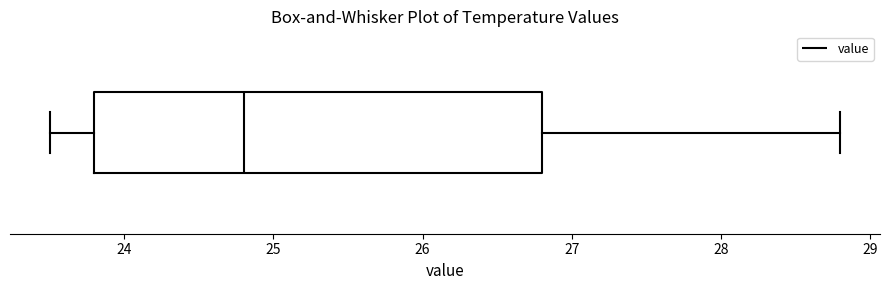

Where is the left edge of the box on the x-axis? The values are not printed on the chart, so give them approximately, as read against the axis.

23.8